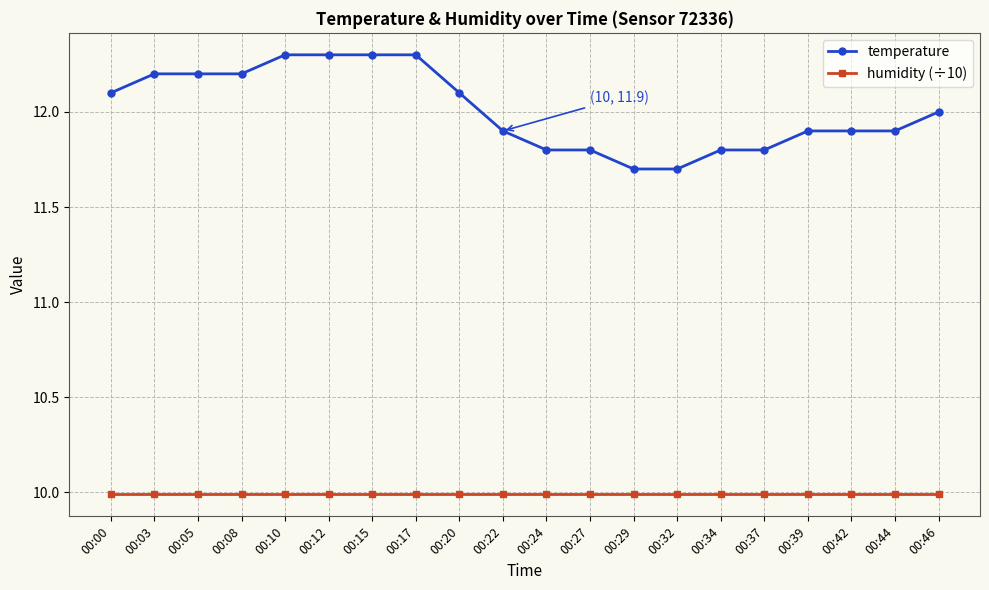

Does the chart have visible grid lines?

Yes